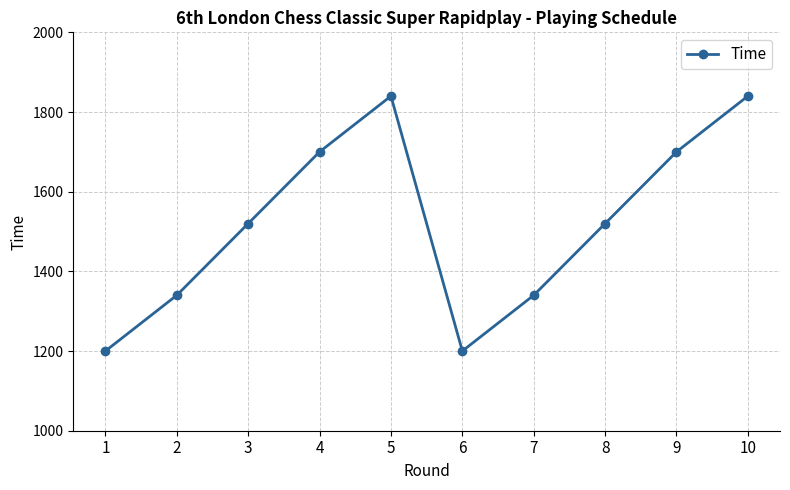

Between 7 and 5, which is larger?

5